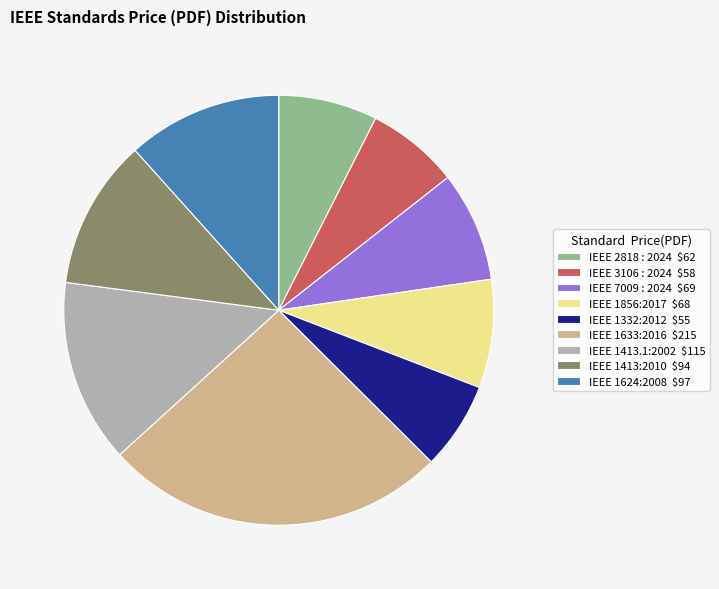

Is IEEE 1633:2016 $215 the majority of the pie?

No